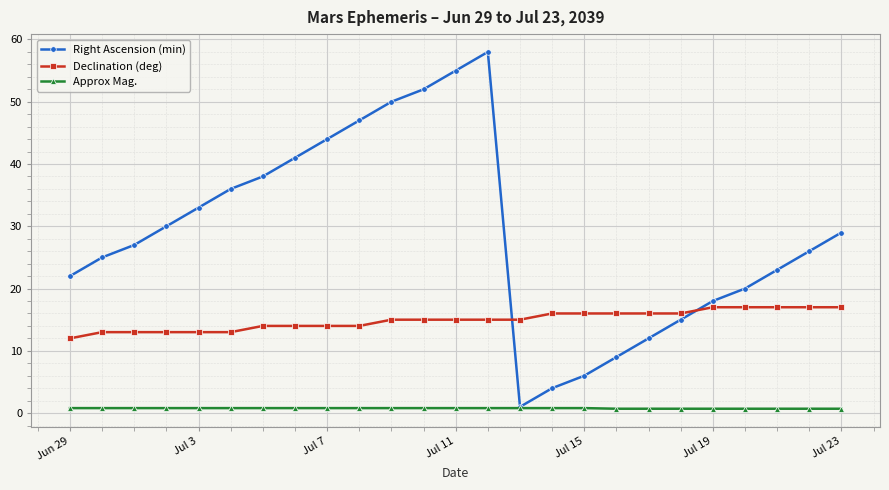

Does the chart display data point markers on the line(s)?

Yes